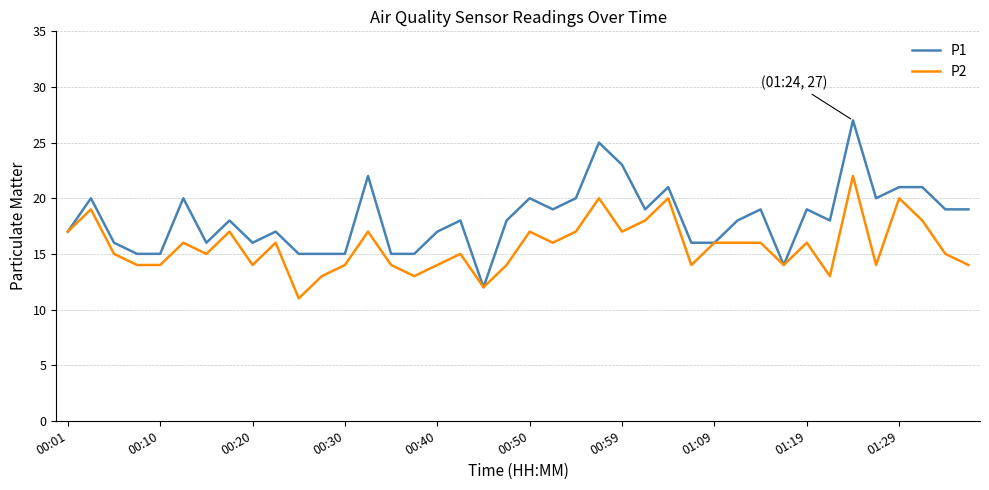

List the series in order of their peak value, lowest first.

P2, P1